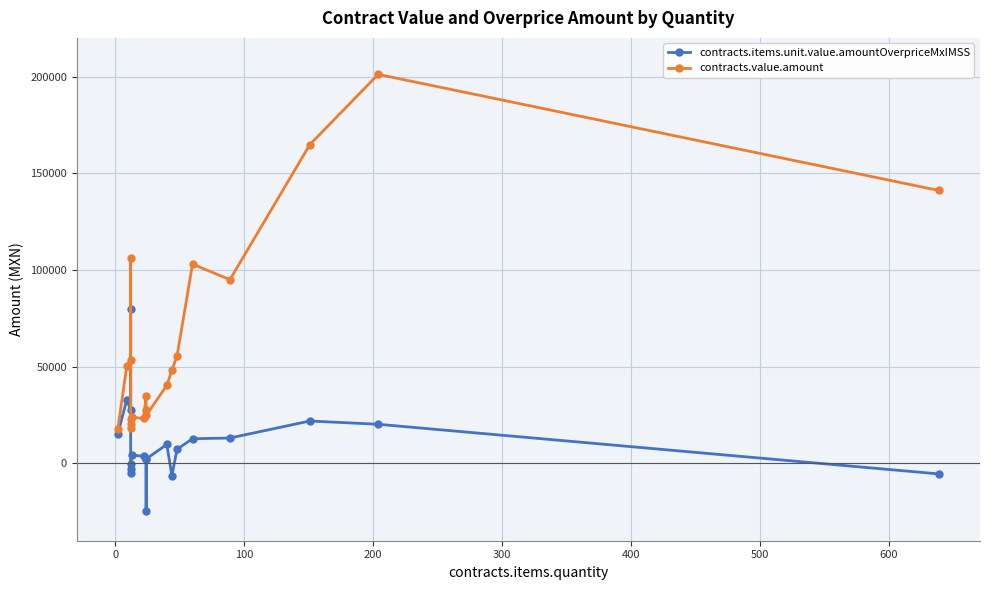

True or false: contracts.value.amount and contracts.items.unit.value.amountOverpriceMxIMSS cross at least once.

False